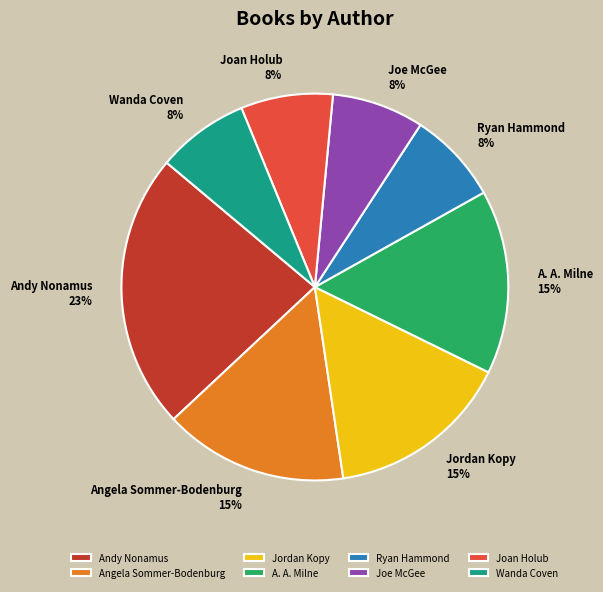

Combined, do Wanda Coven and Joe McGee account for over 50%?

No